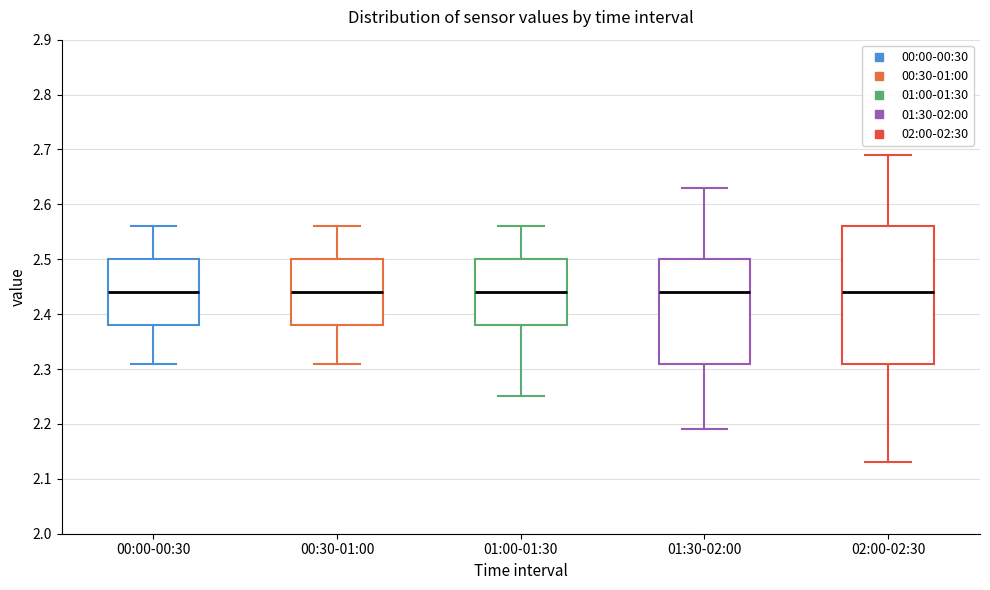

Where does the lower whisker of the box for 01:30-02:00 end on the y-axis? The values are not printed on the chart, so give them approximately, as read against the axis.

2.19